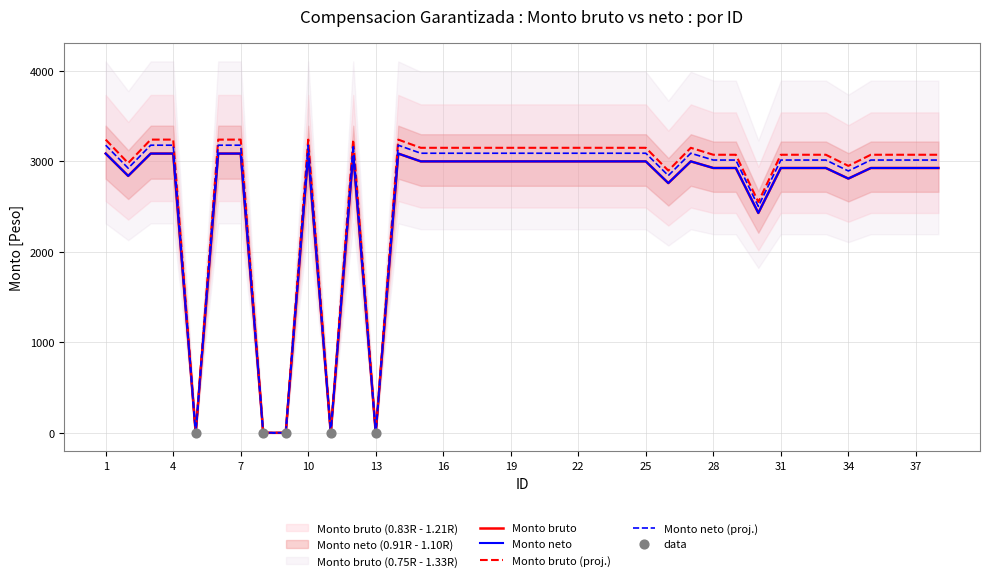

Which series contains the highest Y value?

Monto bruto